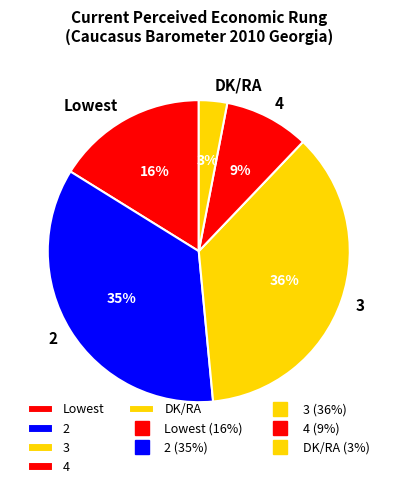

Combined, do 2 and DK/RA account for over 50%?

No